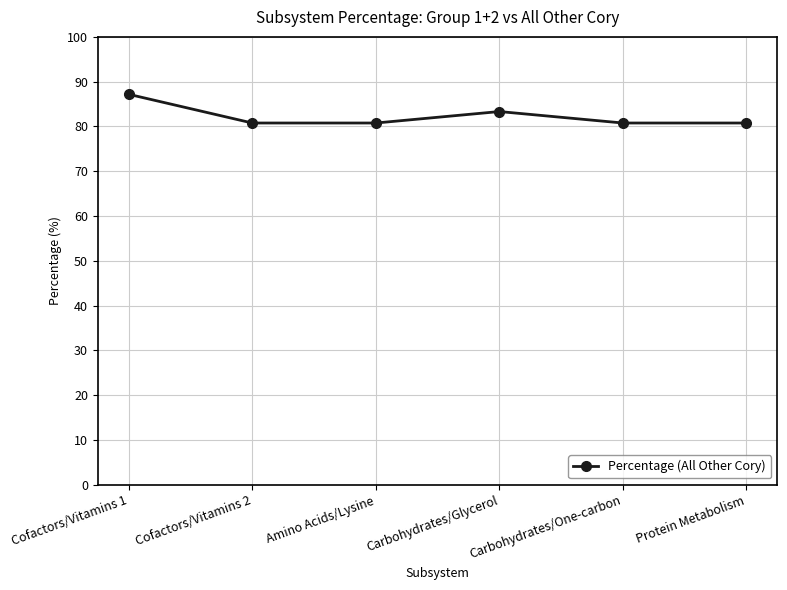

What is the sum of the values at Protein Metabolism and Cofactors/Vitamins 2?

161.5